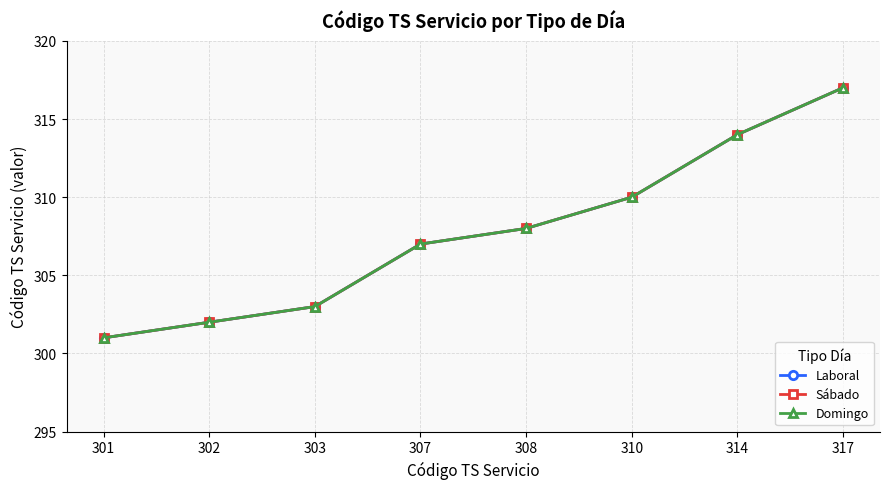

At which label does Sábado reach its minimum?

301